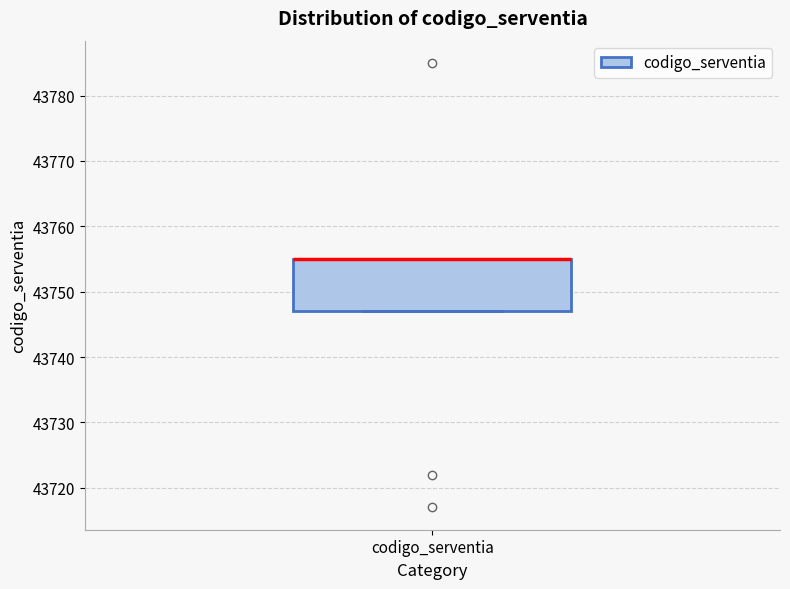

Where is the upper edge of the box for codigo_serventia on the y-axis? The values are not printed on the chart, so give them approximately, as read against the axis.

43755